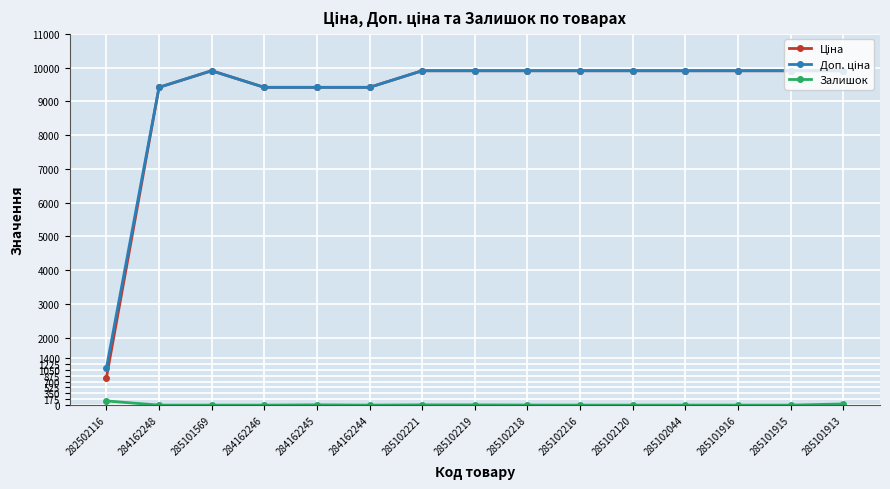

At how many categories does at least one series exceed 8568?

14